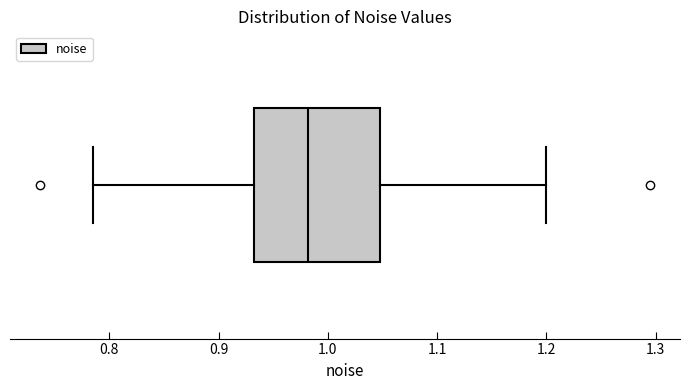

Read this box plot against the x-axis: the position of the median line, the range covered by the box, and the ends of both whiskers. The values are not printed on the chart, so give them approximately, as read against the axis.

median 0.98, box 0.93 to 1.05, whiskers 0.78 to 1.20